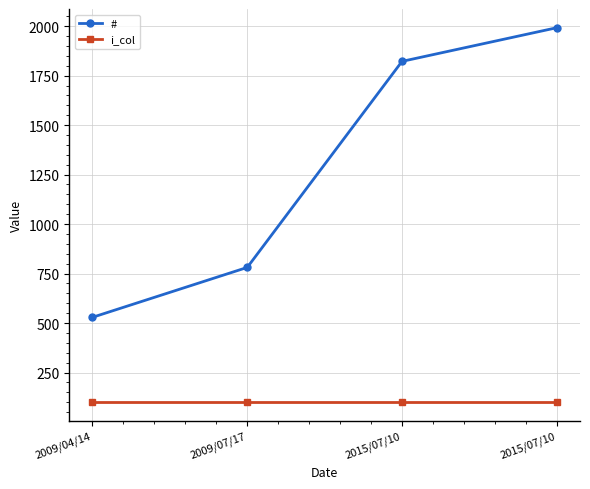

How many data points does each series have?

4